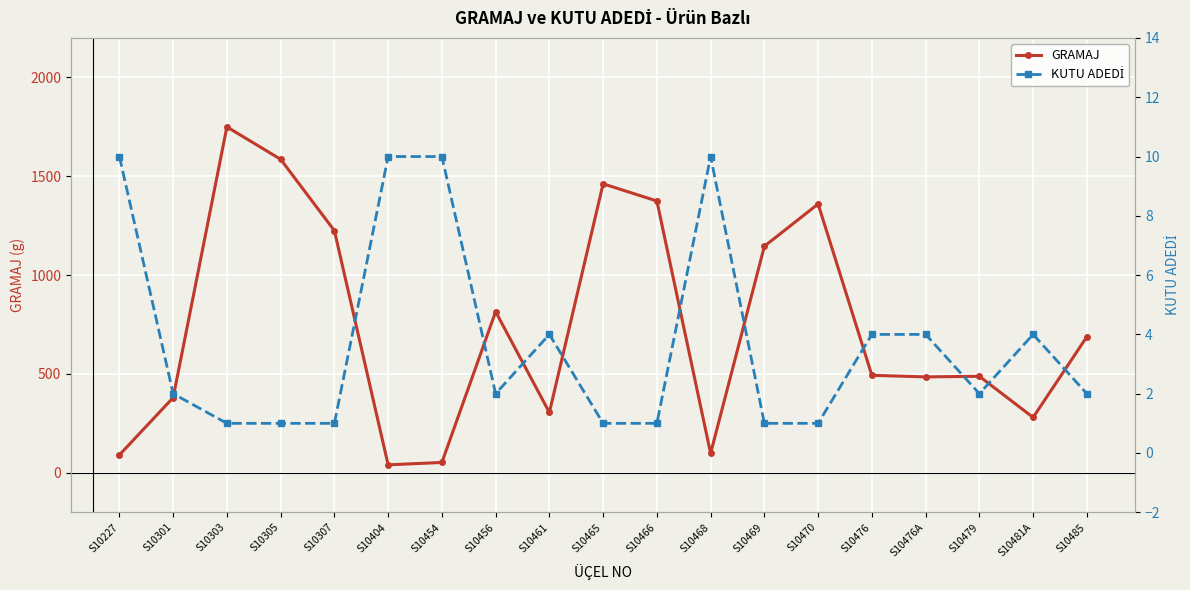

How many values in the KUTU ADEDİ series are below 2?

7